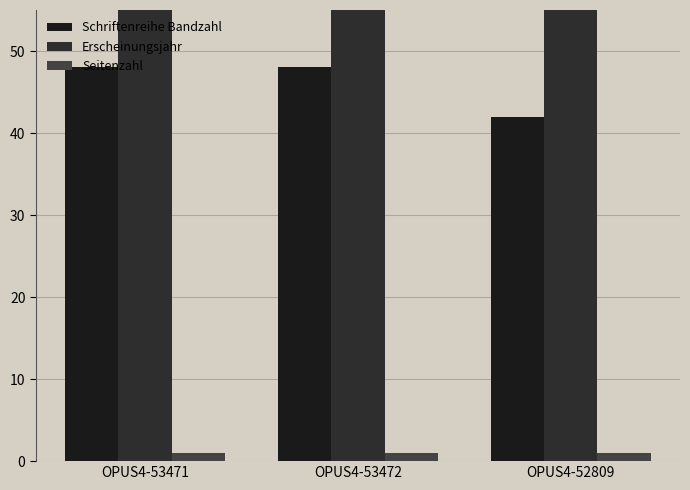

Is it true that Schriftenreihe Bandzahl equals 48 at OPUS4-53471?

True